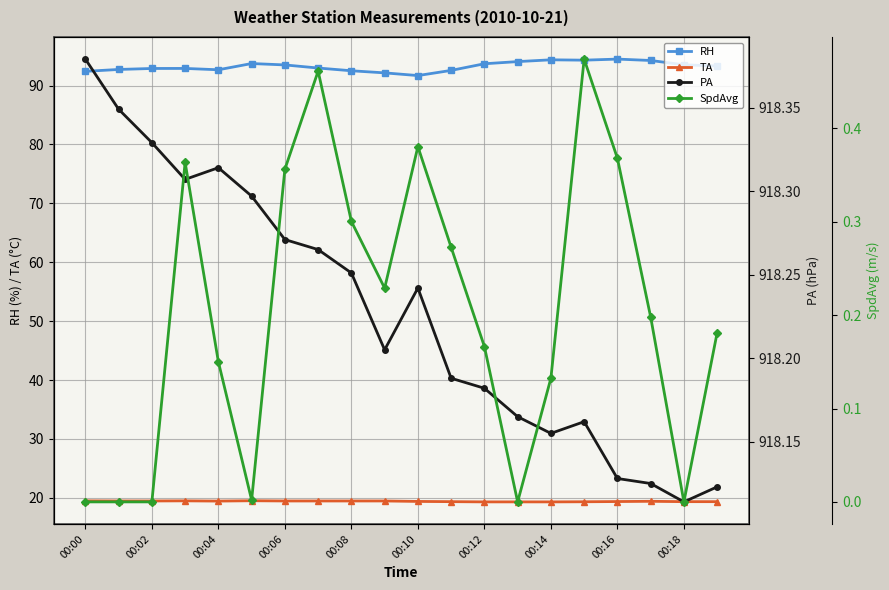

What is the sum of all PA values?

18364.6